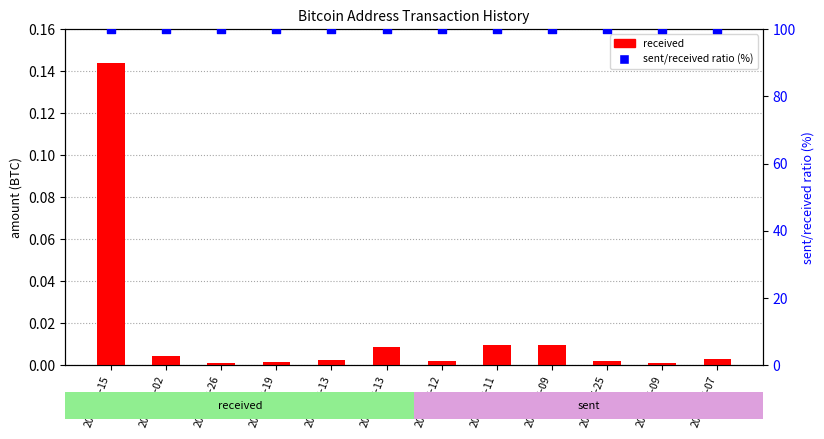

Is the value of received at 2019-08-09 greater than the value of sent/received ratio (%) at 2019-08-09?

No